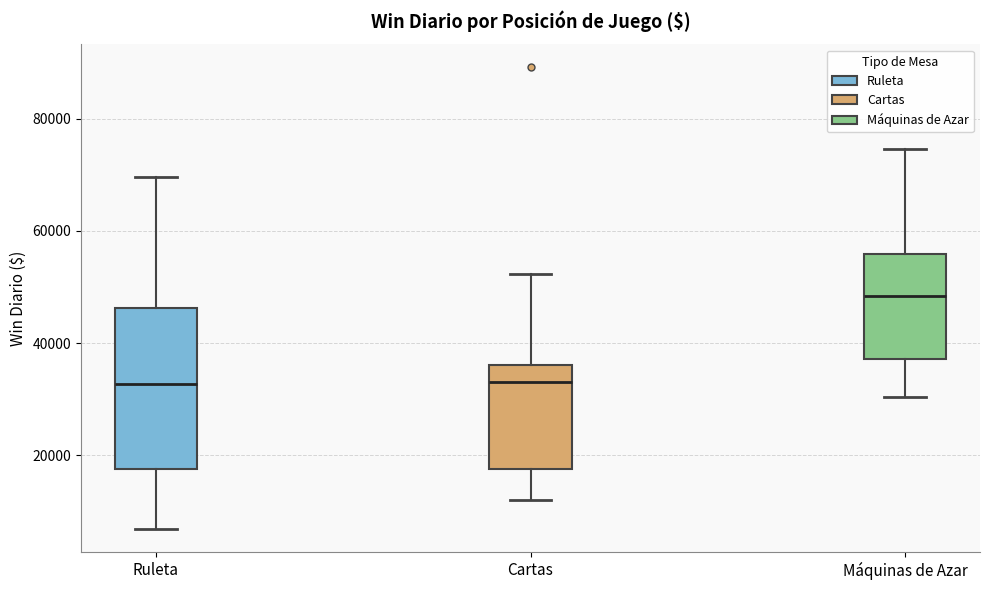

Reading left to right, read every box against the y-axis: the position of its median line, the range the box covers, and the ends of its whiskers. The values are not printed on the chart, so give them approximately, as read against the axis.

Ruleta: median 32000, box 18000 to 46000, whiskers 6000 to 70000
Cartas: median 32000, box 18000 to 36000, whiskers 12000 to 52000
Máquinas de Azar: median 48000, box 38000 to 56000, whiskers 30000 to 74000